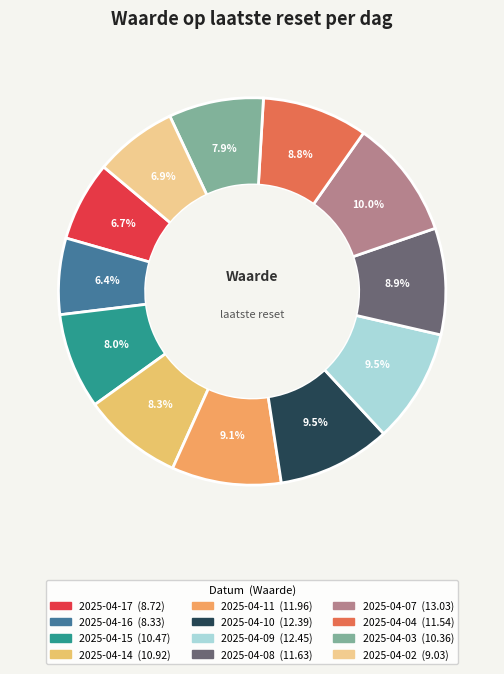

What is the change in value from 2025-04-15 to 2025-04-10?

+1.9